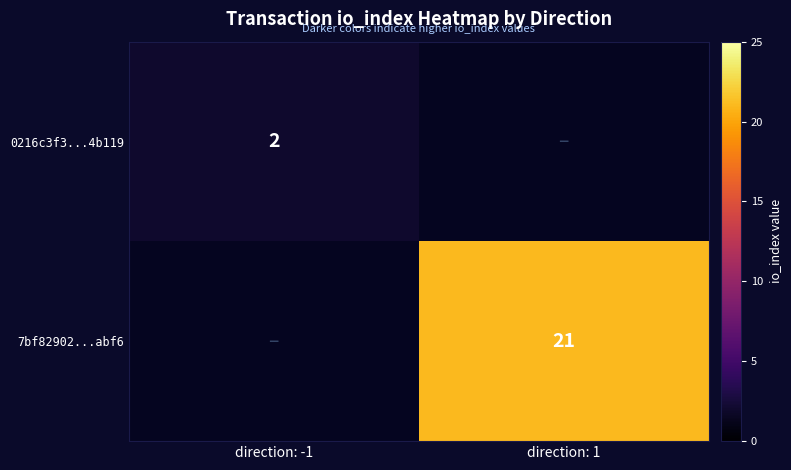

Which has a higher value, direction: 1 or direction: -1?

direction: -1